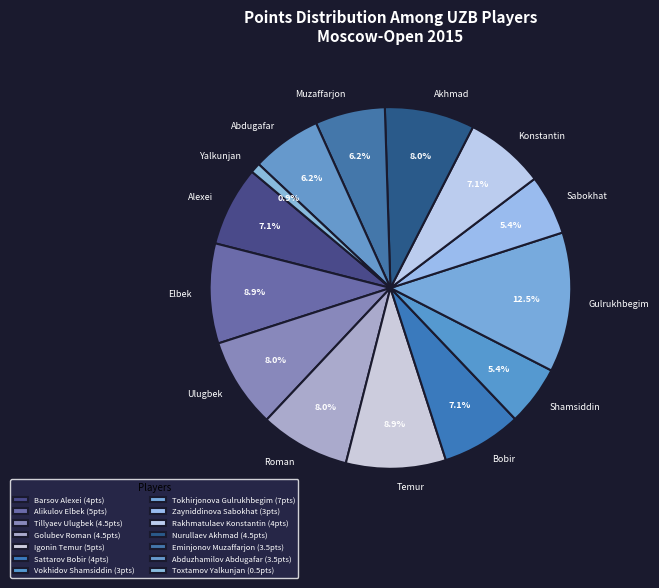

What is the ratio of the value at Vokhidov Shamsiddin to the value at Alikulov Elbek?

0.6